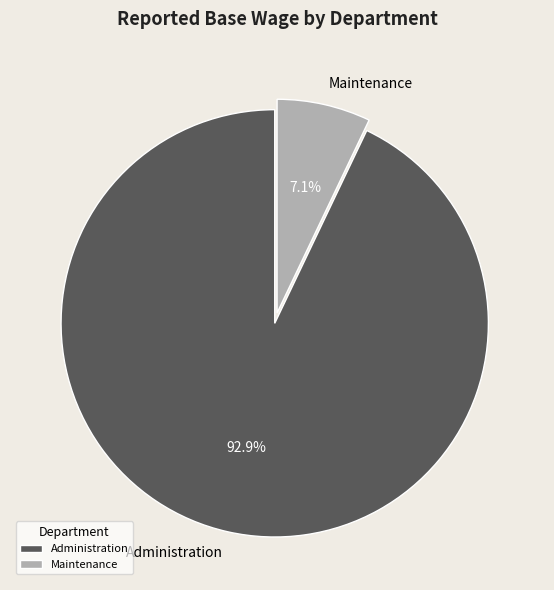

Rank the categories by value from highest to lowest.

Administration, Maintenance